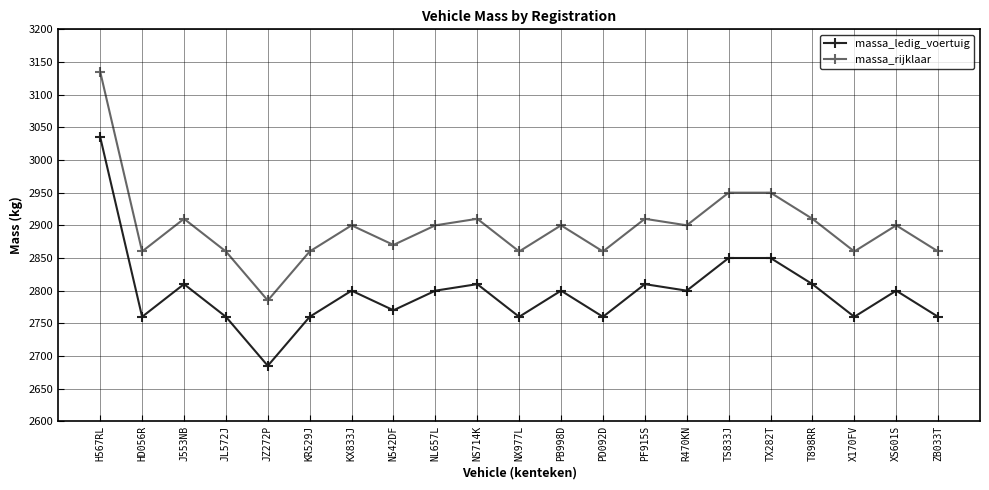

Reading left to right, extract all data points from this chart.

massa_ledig_voertuig: H567RL=3035	HD056R=2760	J553NB=2810	JL572J=2760	JZ272P=2685	KR529J=2760	KX833J=2800	N542DF=2770	NL657L=2800	NS714K=2810	NX977L=2760	PB998D=2800	PD092D=2760	PF915S=2810	R470KN=2800	TS833J=2850	TX282T=2850	T898RR=2810	X170FV=2760	XS601S=2800	ZB033T=2760
massa_rijklaar: H567RL=3135	HD056R=2860	J553NB=2910	JL572J=2860	JZ272P=2785	KR529J=2860	KX833J=2900	N542DF=2870	NL657L=2900	NS714K=2910	NX977L=2860	PB998D=2900	PD092D=2860	PF915S=2910	R470KN=2900	TS833J=2950	TX282T=2950	T898RR=2910	X170FV=2860	XS601S=2900	ZB033T=2860